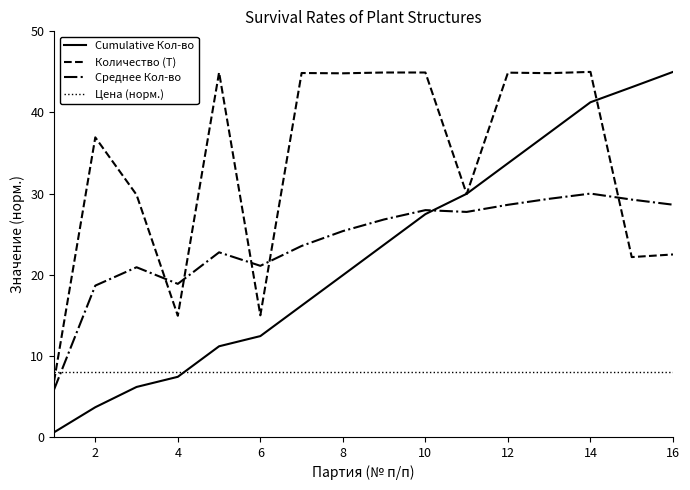

Does the chart have visible grid lines?

No